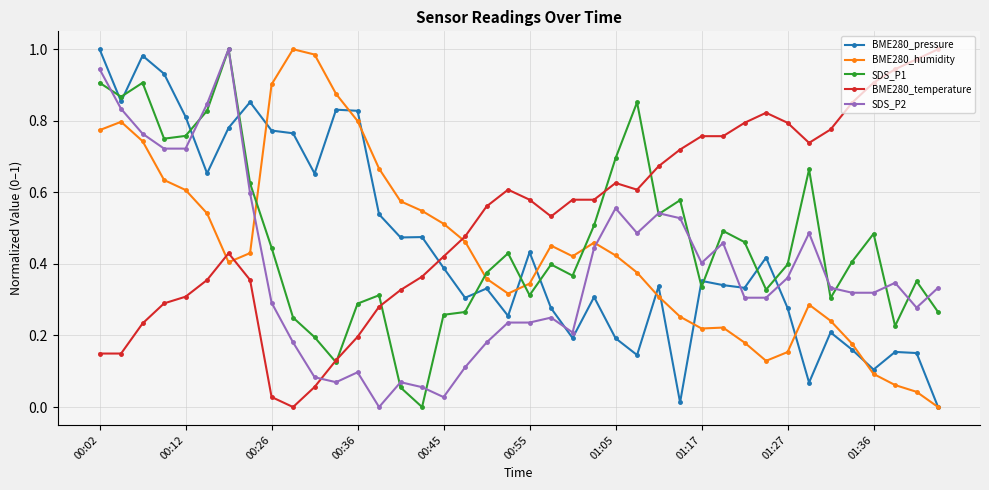

True or false: BME280_pressure and SDS_P1 intersect in this chart.

True